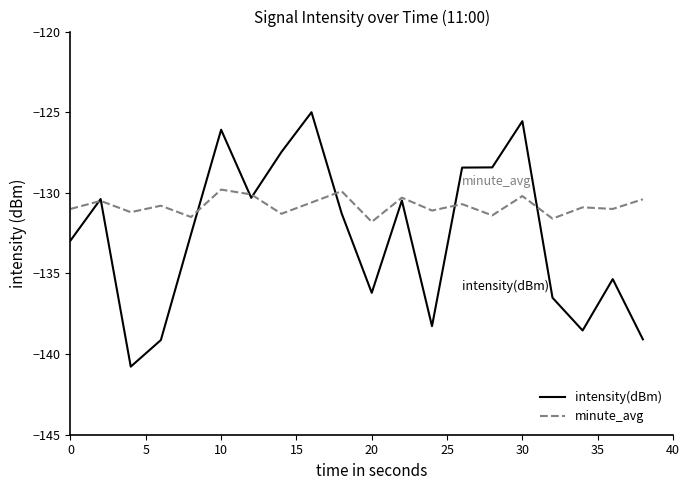

How many lines are shown in the chart?

2